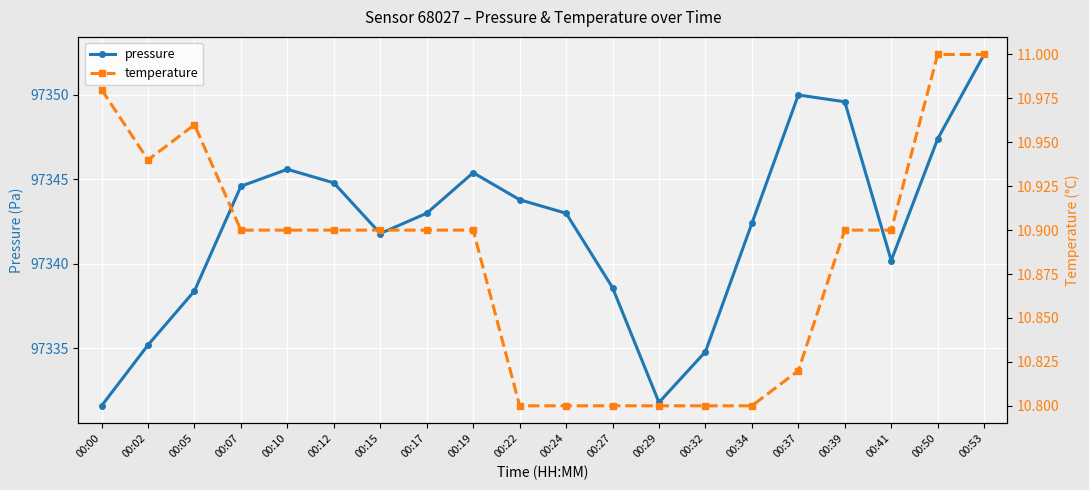

Rank the categories by pressure value from lowest to highest.

00:00, 00:29, 00:32, 00:02, 00:05, 00:27, 00:41, 00:15, 00:34, 00:17, 00:24, 00:22, 00:07, 00:12, 00:19, 00:10, 00:50, 00:39, 00:37, 00:53